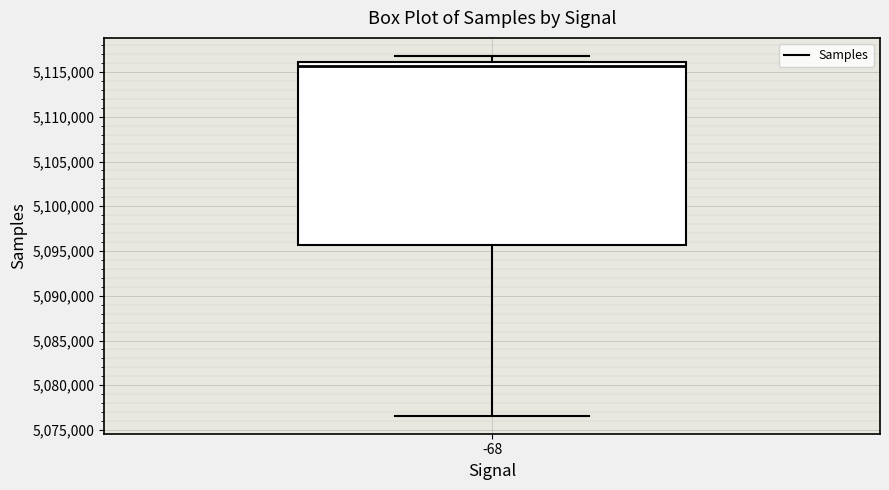

Read this box plot against the y-axis: the position of the median line, the range covered by the box, and the ends of both whiskers. The values are not printed on the chart, so give them approximately, as read against the axis.

median 5115500, box 5095500 to 5116000, whiskers 5076500 to 5117000